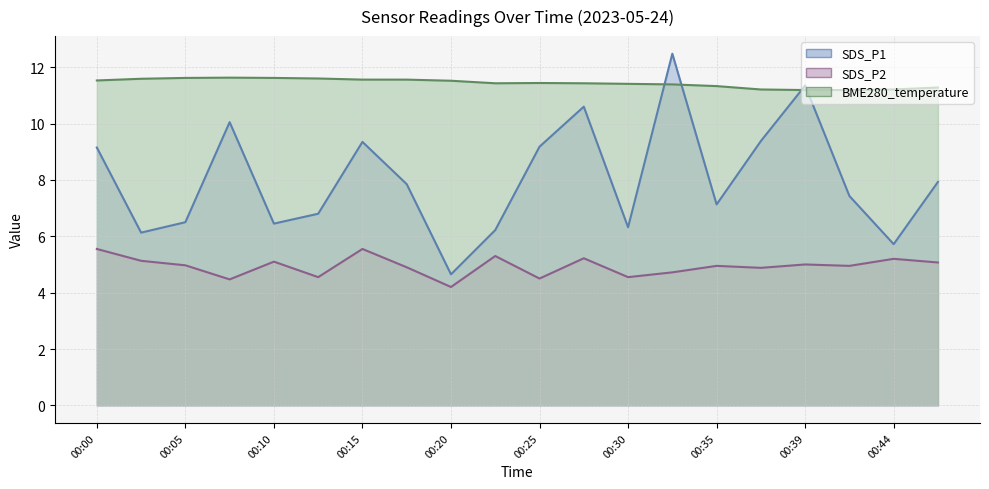

How many interior local valleys does the SDS_P2 series have?

7